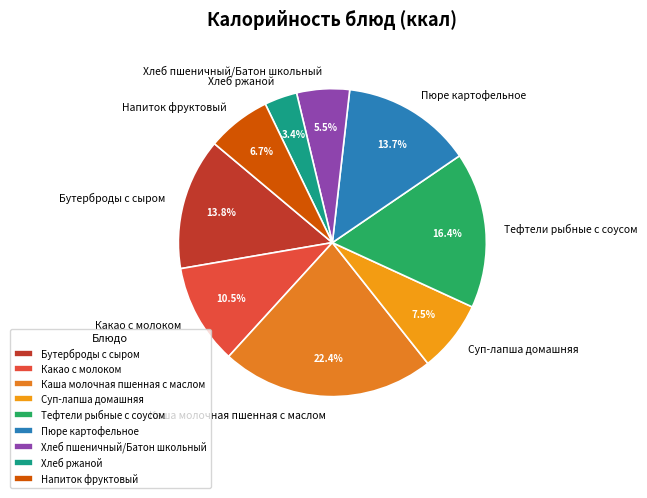

Does Хлеб ржаной represent more than half of the total?

No